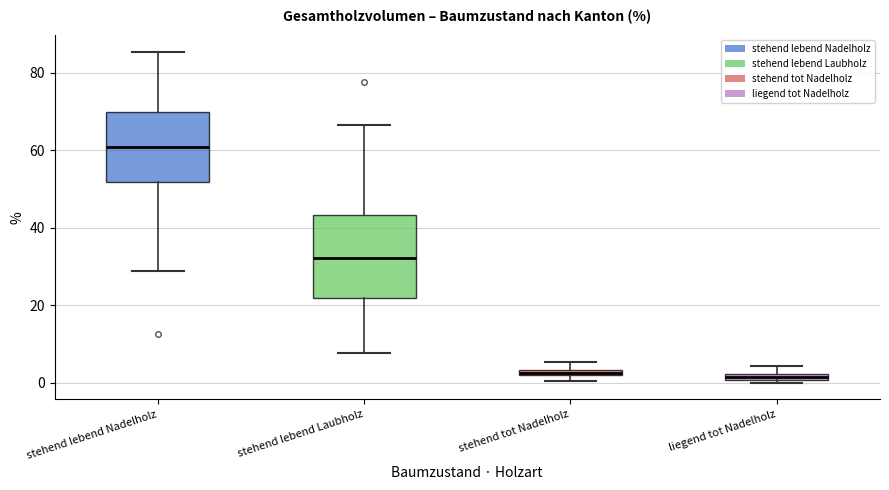

Which box is the tallest, from its lower edge to its upper edge?

stehend lebend Laubholz